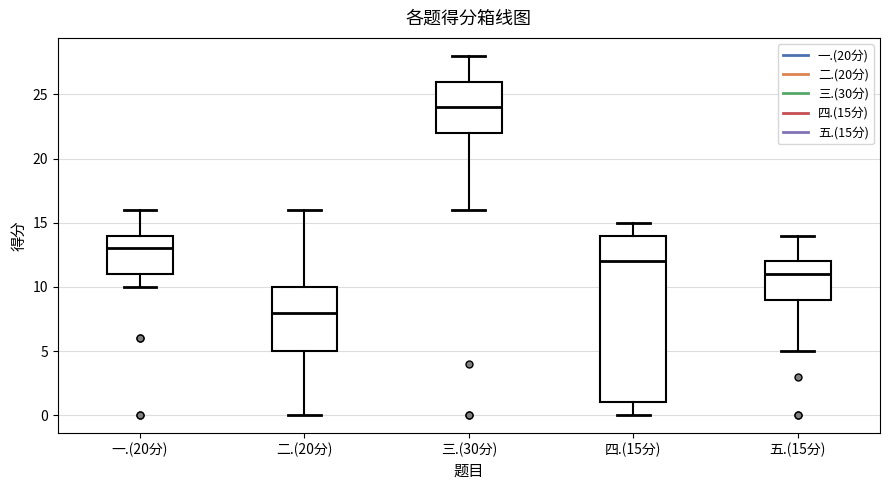

Where does the lower whisker of the box for 三.(30分) end on the y-axis? The values are not printed on the chart, so give them approximately, as read against the axis.

16